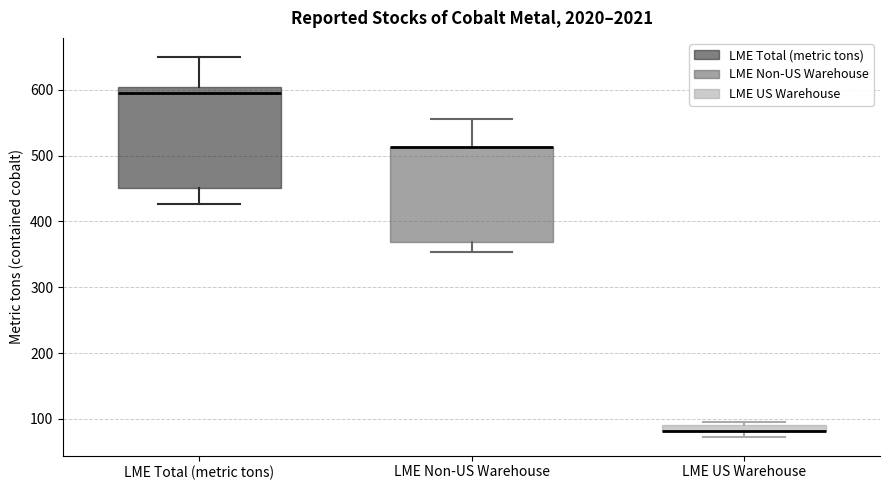

Where is the upper edge of the box for LME US Warehouse on the y-axis? The values are not printed on the chart, so give them approximately, as read against the axis.

90